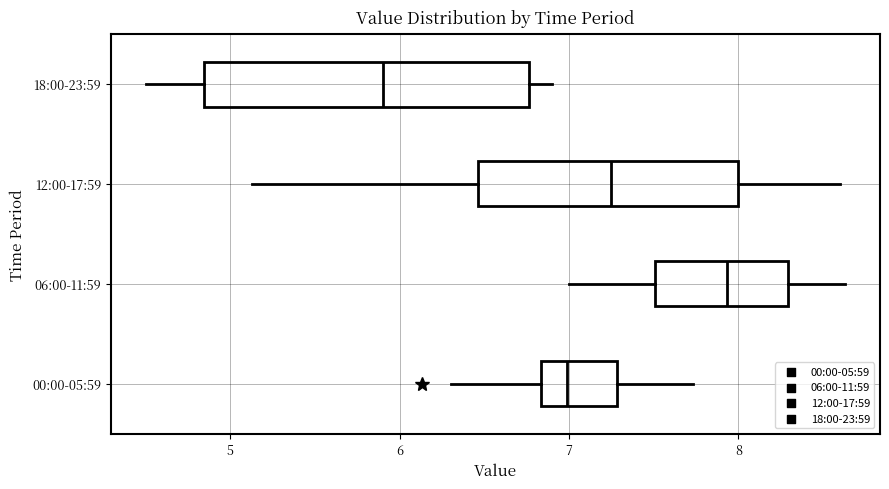

Where does the left whisker of the box for 00:00-05:59 end on the x-axis? The values are not printed on the chart, so give them approximately, as read against the axis.

6.3